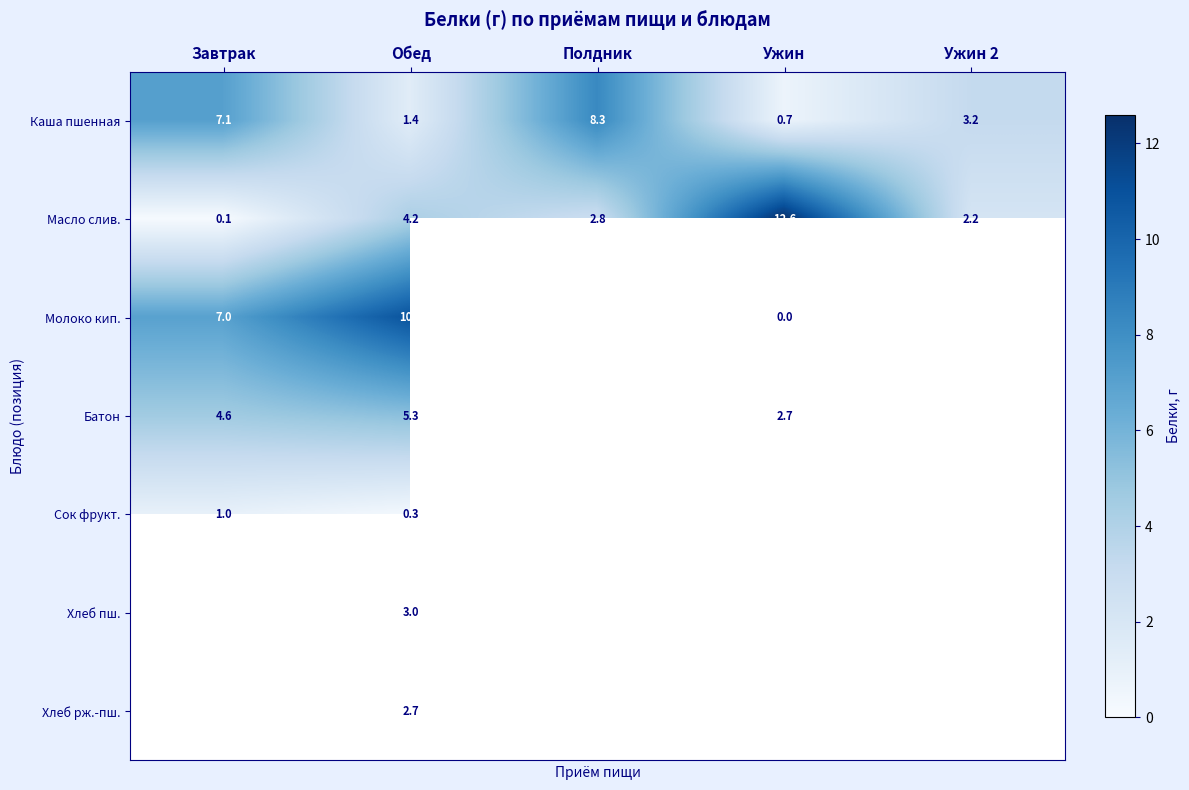

What is the difference between the highest and lowest values at Обед?

10.6